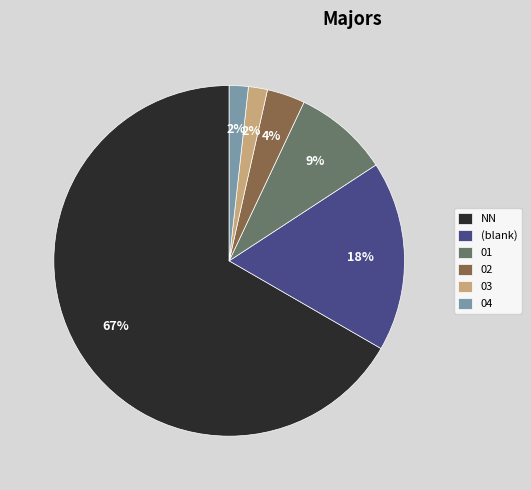

What is the largest slice in the pie chart?

NN